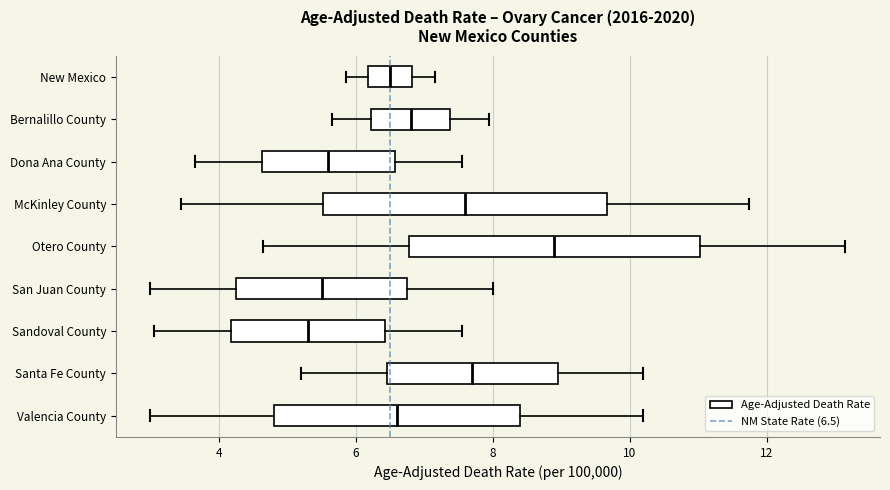

Where is the left edge of the box for Otero County on the x-axis? The values are not printed on the chart, so give them approximately, as read against the axis.

6.8